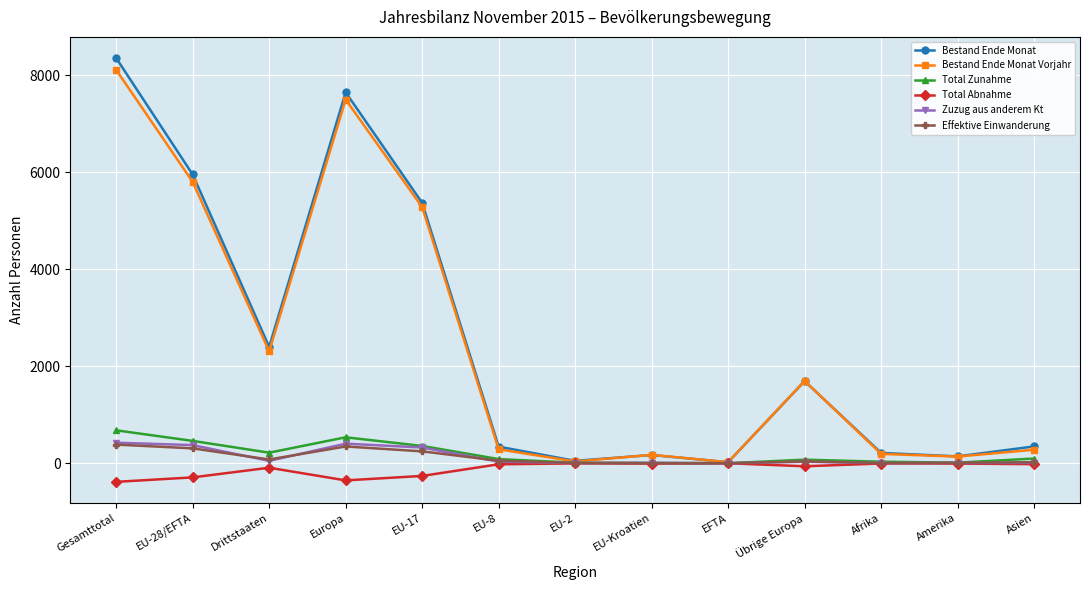

Which series changed the most between Europa and EU-8?

Bestand Ende Monat